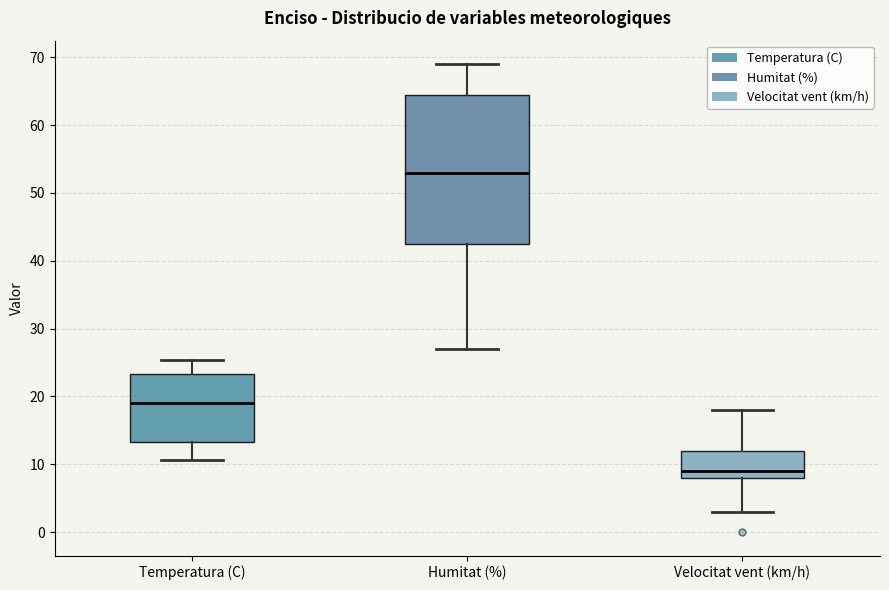

Which box's median line is the highest?

Humitat (%)